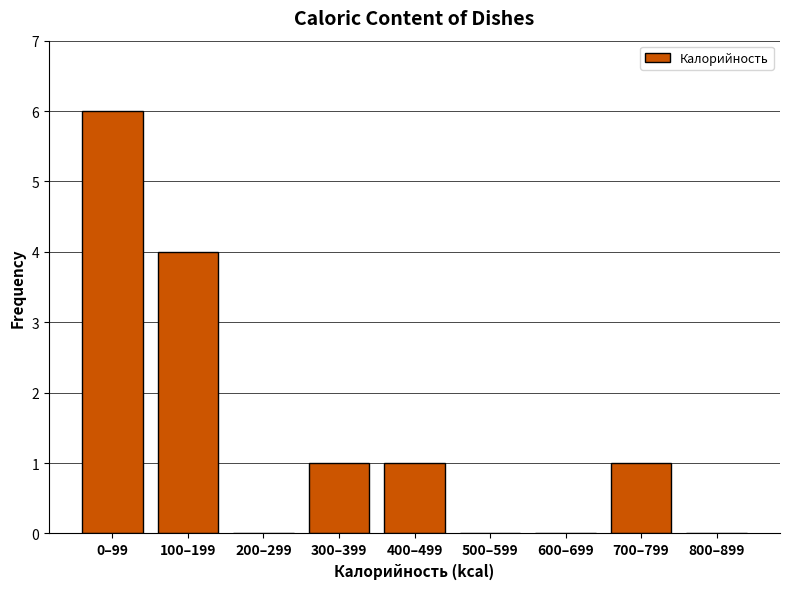

Reading left to right, list all the values displayed in this chart.

0–99=6	100–199=4	200–299=0	300–399=1	400–499=1	500–599=0	600–699=0	700–799=1	800–899=0